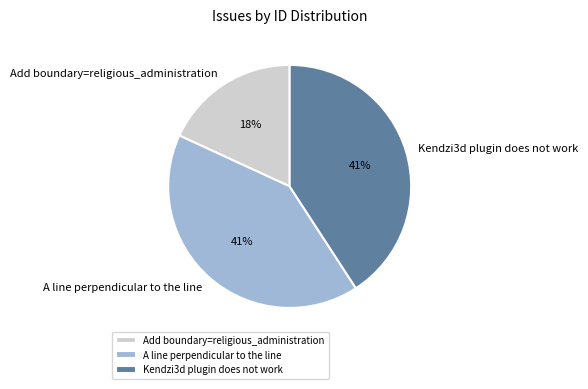

To the nearest percent, what portion does Kendzi3d plugin does not work represent?

41%